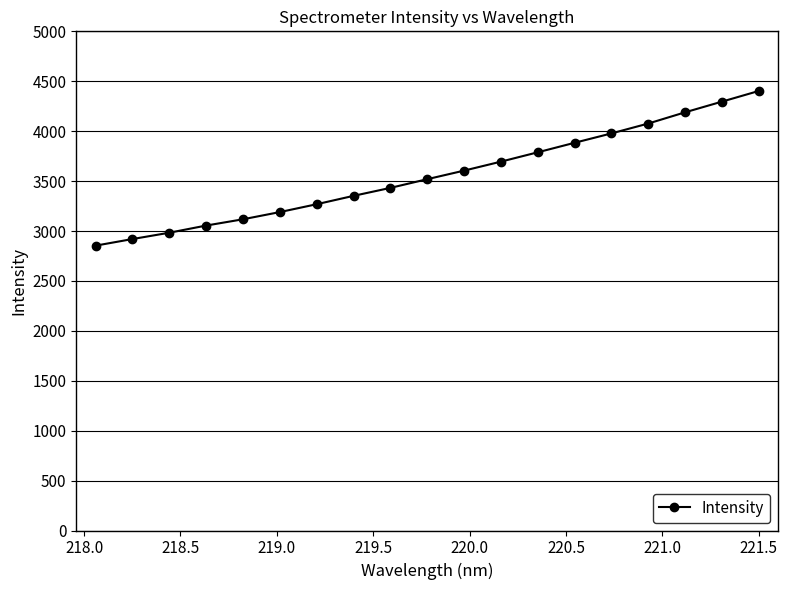

What is the maximum value shown in the chart?

4402.3